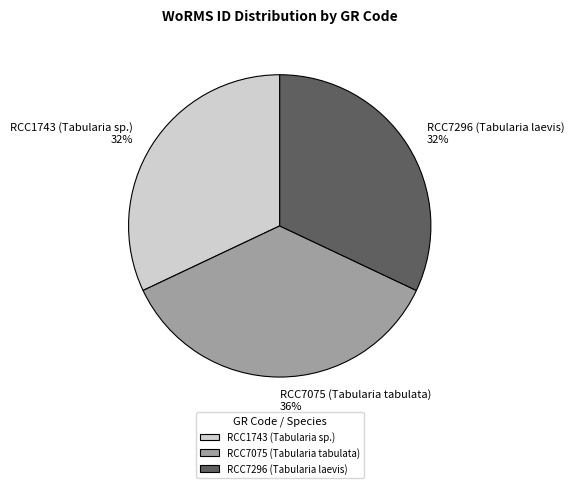

What percentage is the RCC1743 (Tabularia sp.) slice, to the nearest percent?

32%